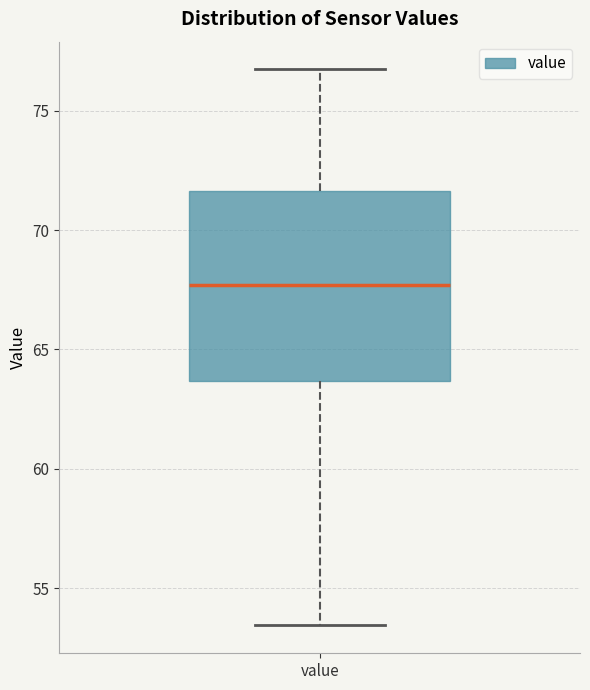

Read this box plot against the y-axis: the position of the median line, the range covered by the box, and the ends of both whiskers. The values are not printed on the chart, so give them approximately, as read against the axis.

median 67.5, box 63.5 to 71.5, whiskers 53.5 to 76.5